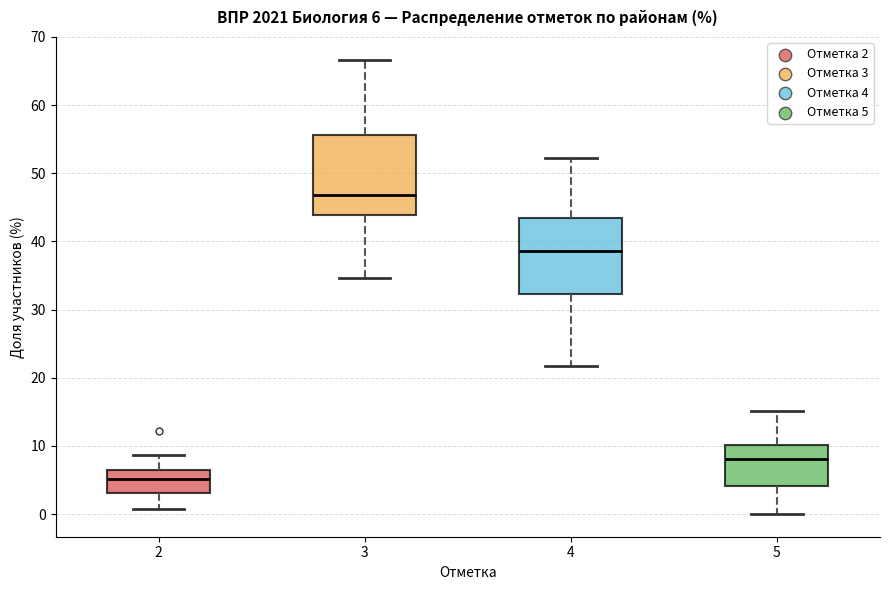

Which box has the lowest median line?

2